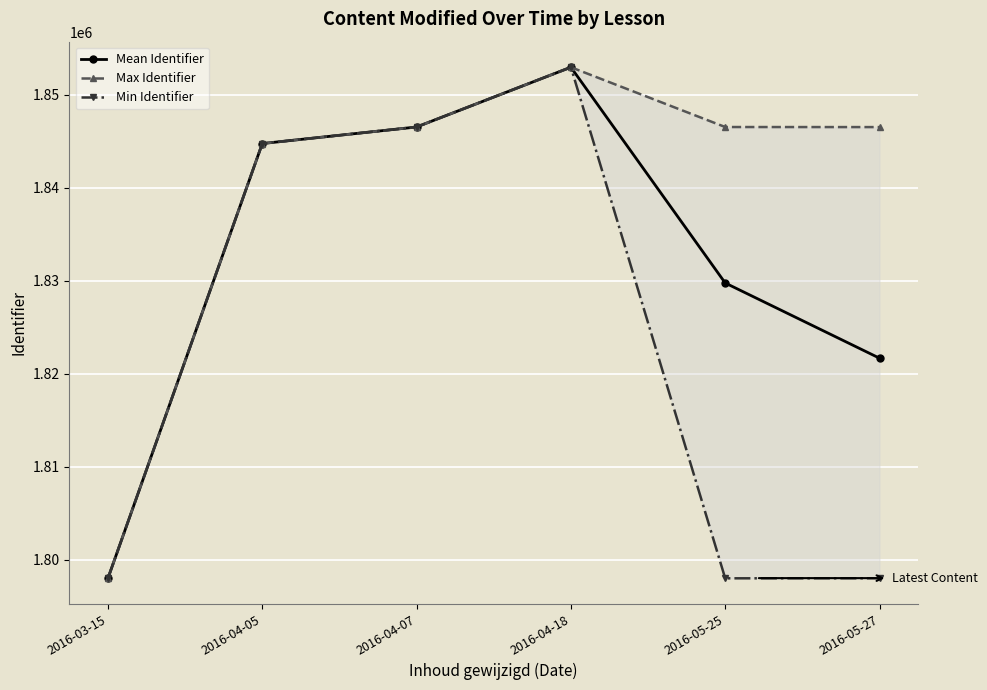

List the labels in order of Mean Identifier value, largest first.

2016-04-18, 2016-04-07, 2016-04-05, 2016-05-25, 2016-05-27, 2016-03-15